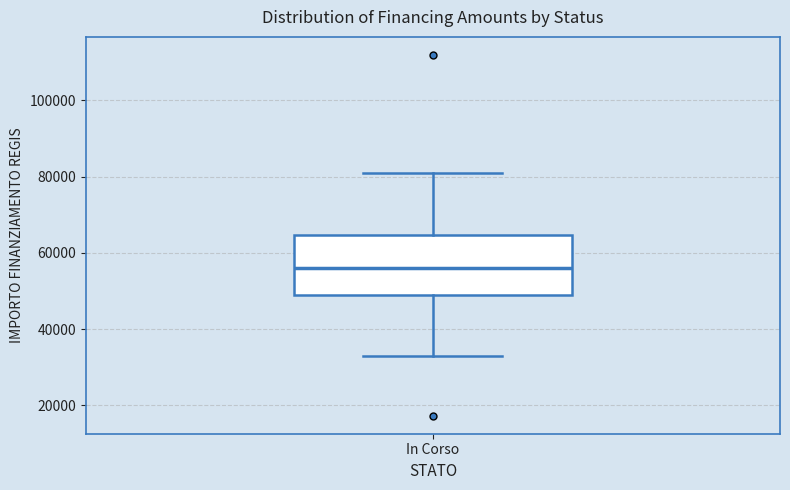

Read this box plot against the y-axis: the position of the median line, the range covered by the box, and the ends of both whiskers. The values are not printed on the chart, so give them approximately, as read against the axis.

median 56000, box 50000 to 64000, whiskers 32000 to 80000